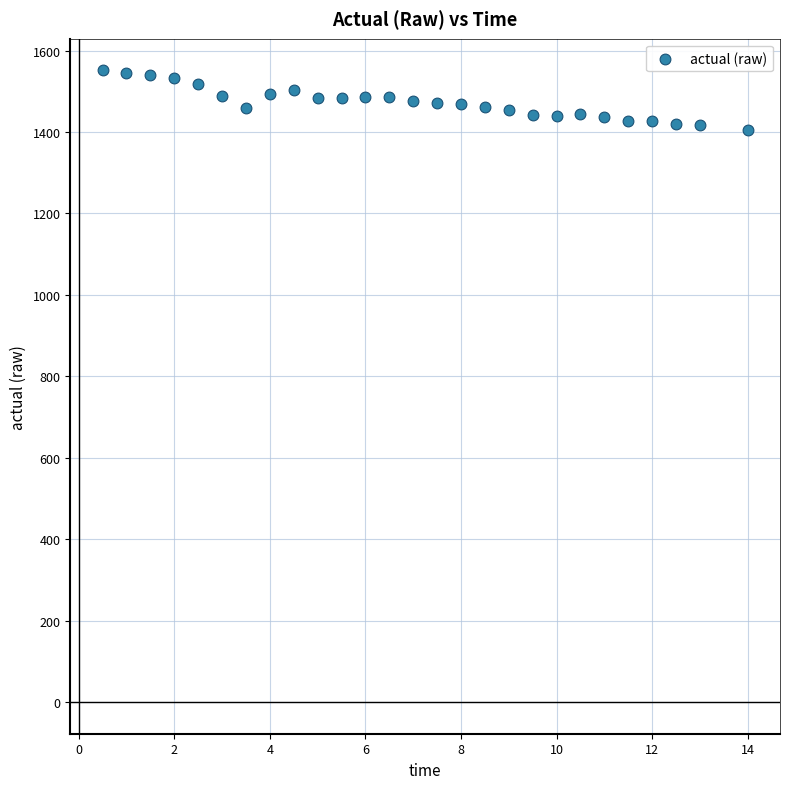

What is the range of X values (max minus min)?

13.5